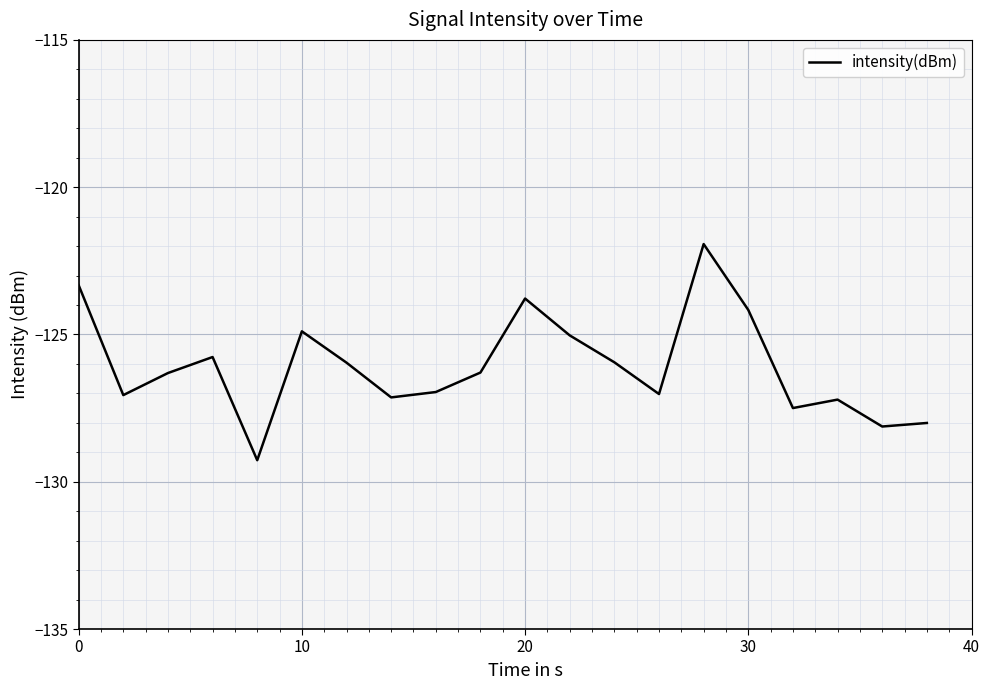

What is the difference between the maximum and minimum values?

7.3